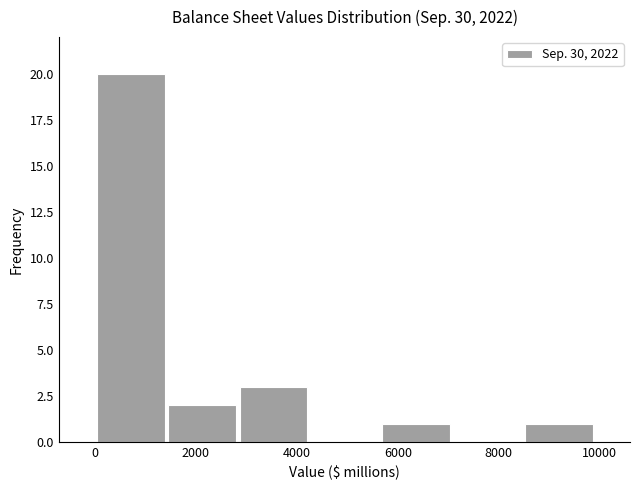

Which range on the x-axis has the tallest bar?

0 to 1400